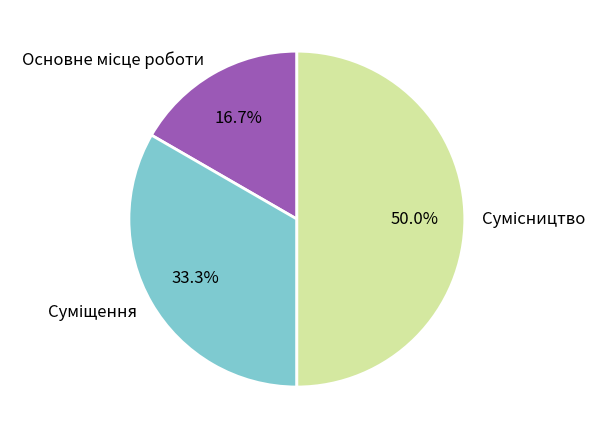

How many slices are in this pie chart?

3